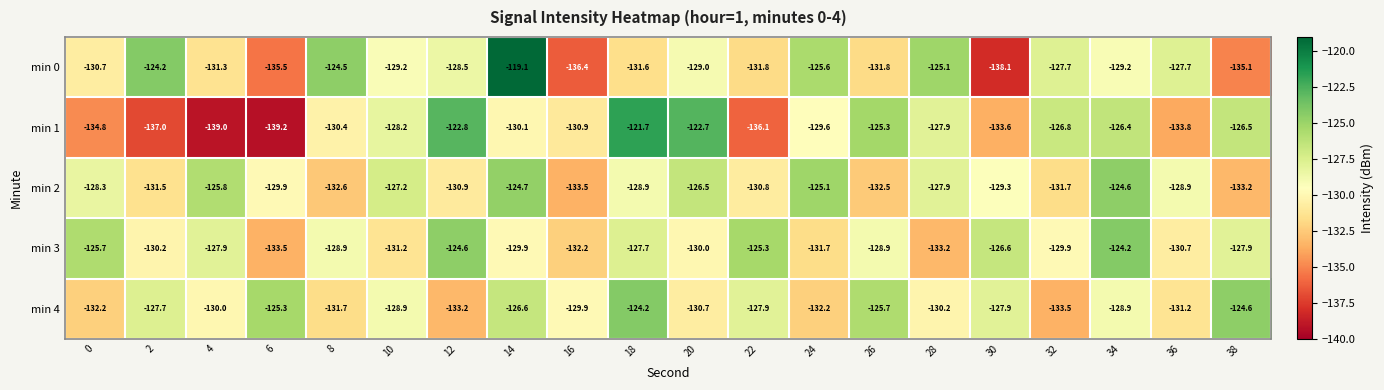

Rank the series at 34 from lowest to highest value.

min 0, min 4, min 1, min 2, min 3